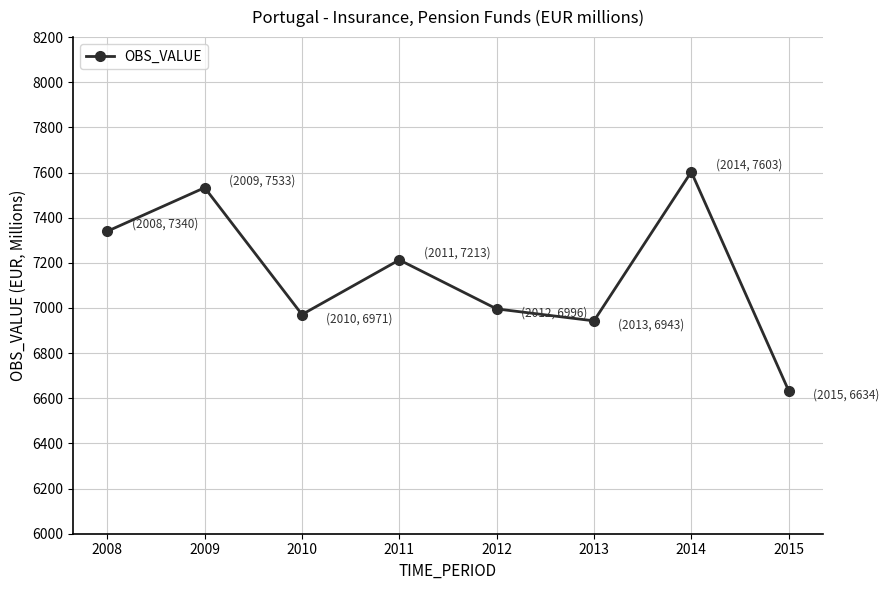

What is the difference between the maximum and minimum values?

969